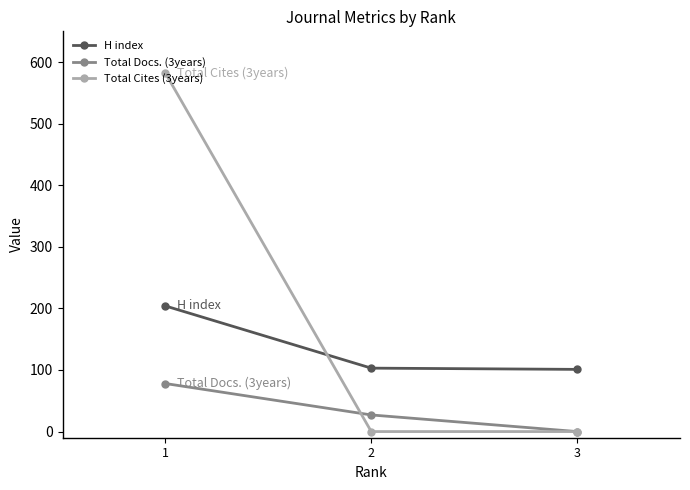

The H index series shows 101 at 3. True or false?

True